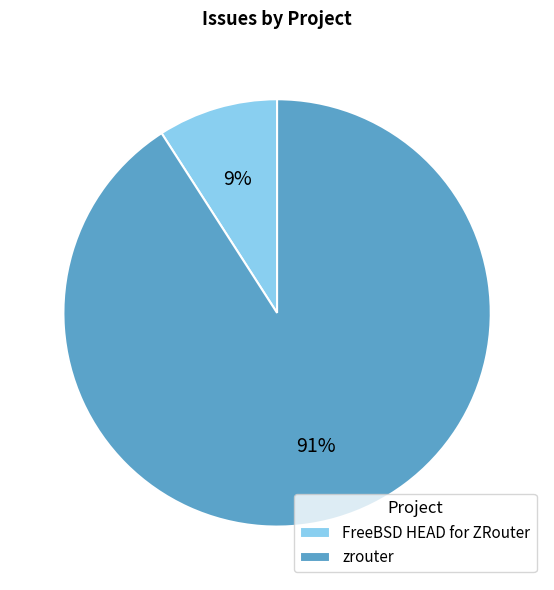

To the nearest percent, what percentage of the pie is FreeBSD HEAD for ZRouter?

9%